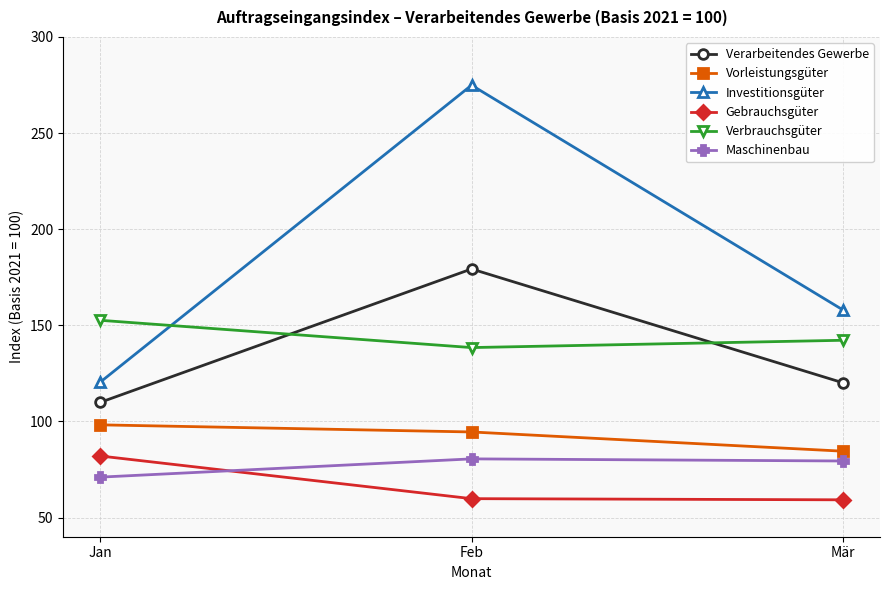

At which category is the sum across all series the highest?

Feb